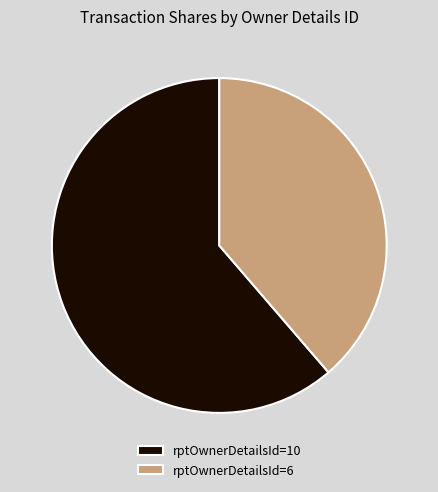

Is it true that rptOwnerDetailsId=10 is 75% of the pie?

False